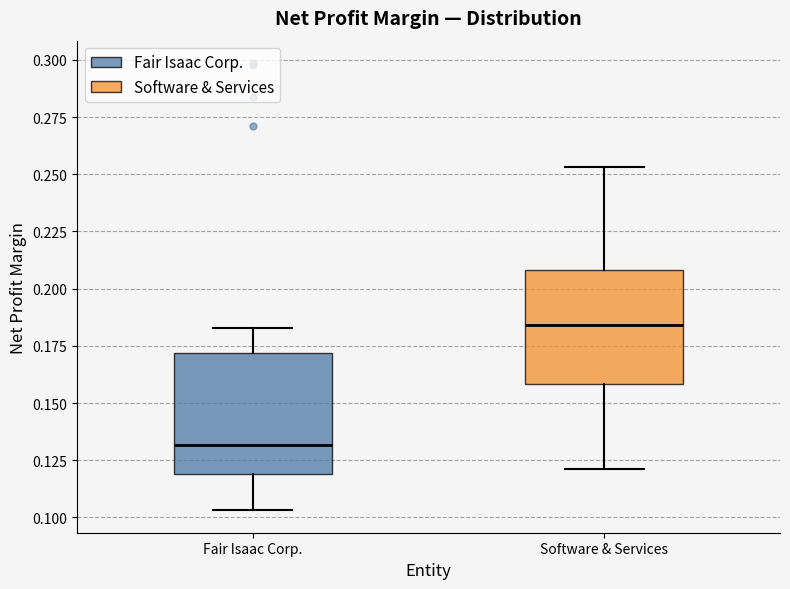

Which box has the highest median line?

Software & Services